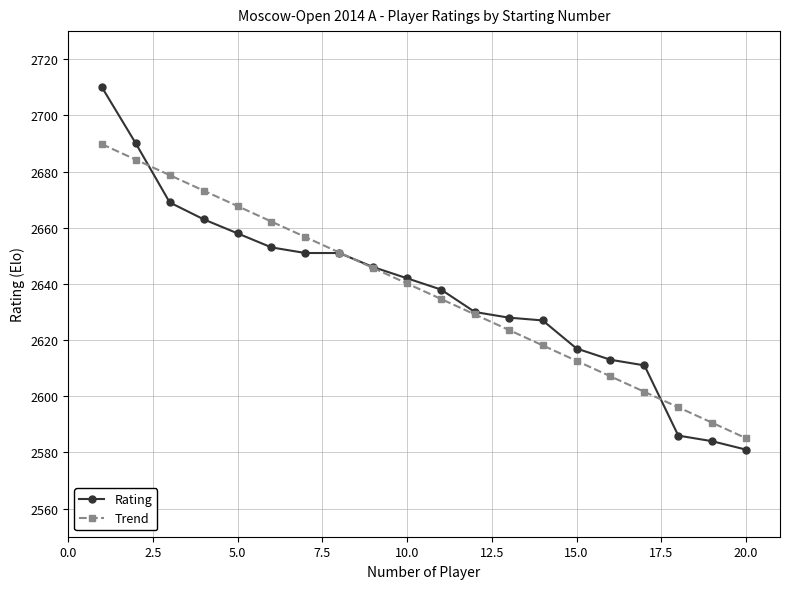

What is the greatest value displayed?

2710.0